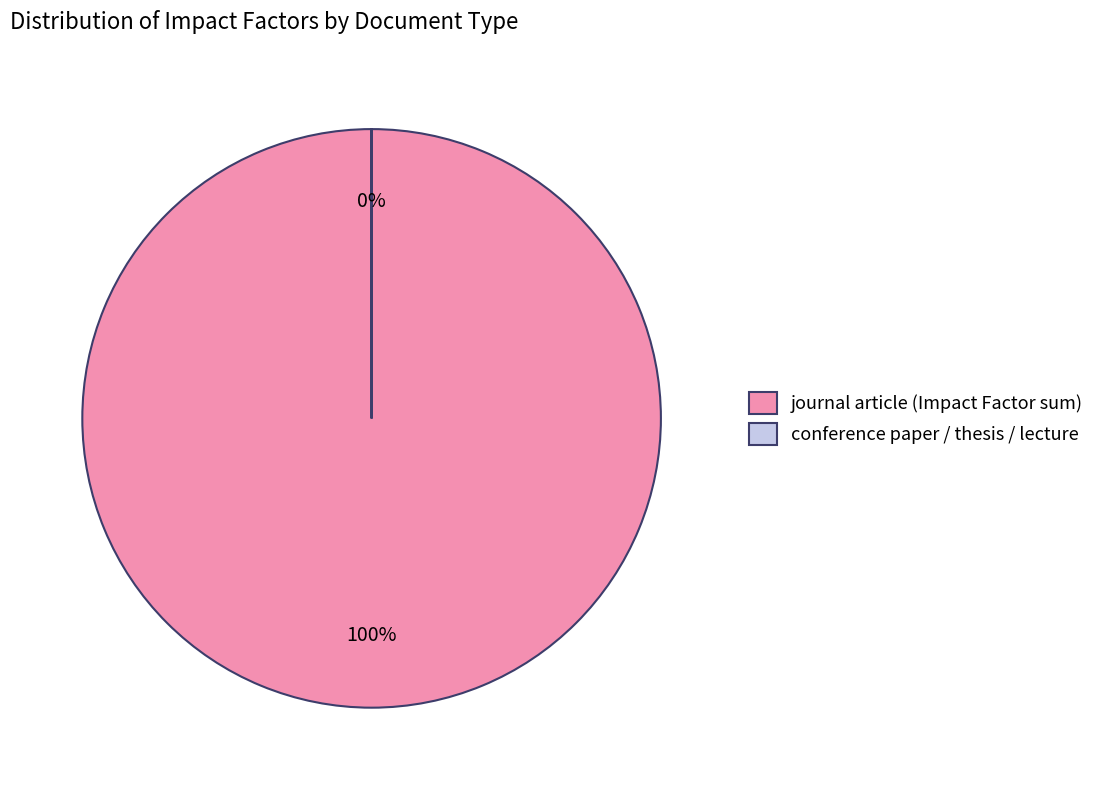

Count the number of slices in the pie.

4